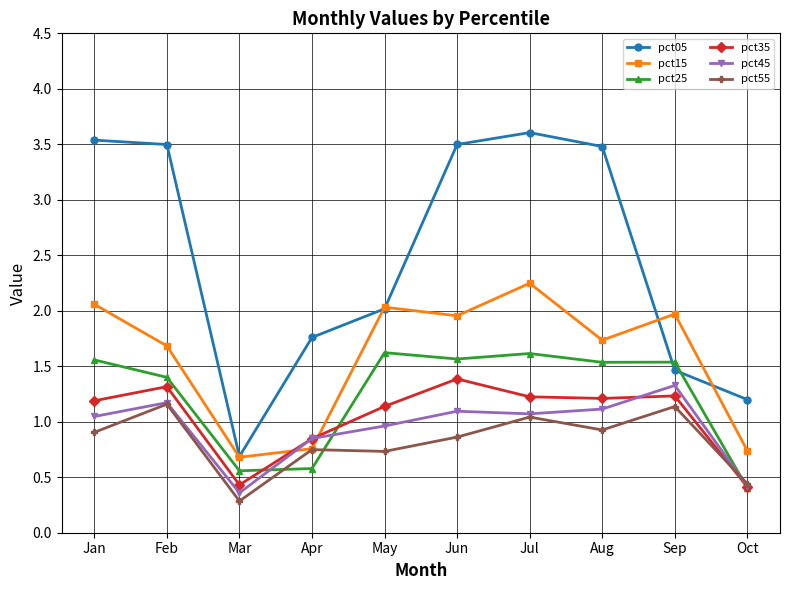

True or false: pct35 has a value of 0.8 at May.

False